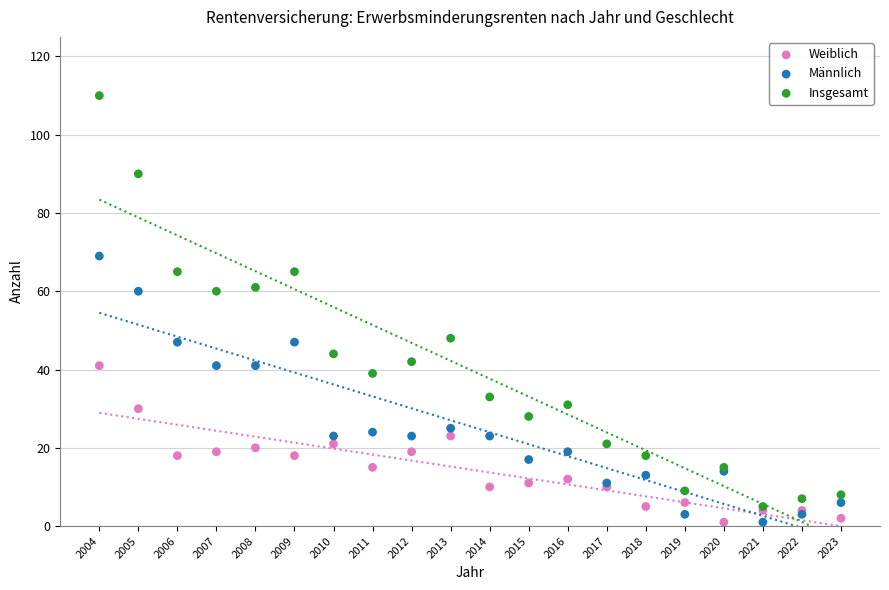

Which series reaches the maximum Y coordinate?

Insgesamt